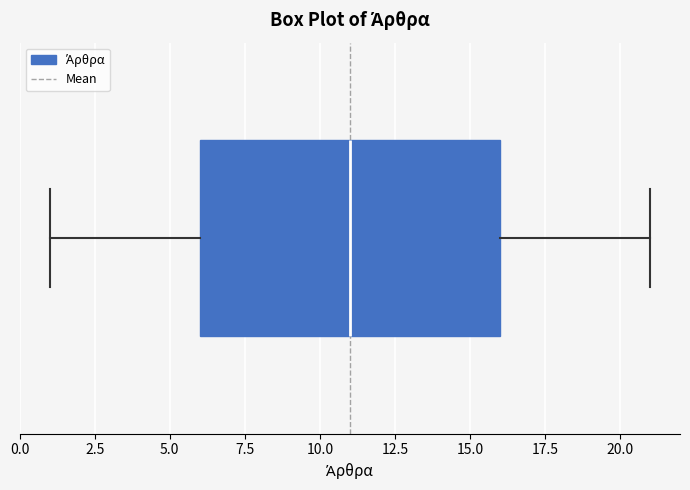

Transcribe this box plot: give where the median line is, the range the box spans, and where the two whiskers end, as read against the x-axis. The values are not printed on the chart, so give them approximately, as read against the axis.

median 11, box 6 to 16, whiskers 1 to 21